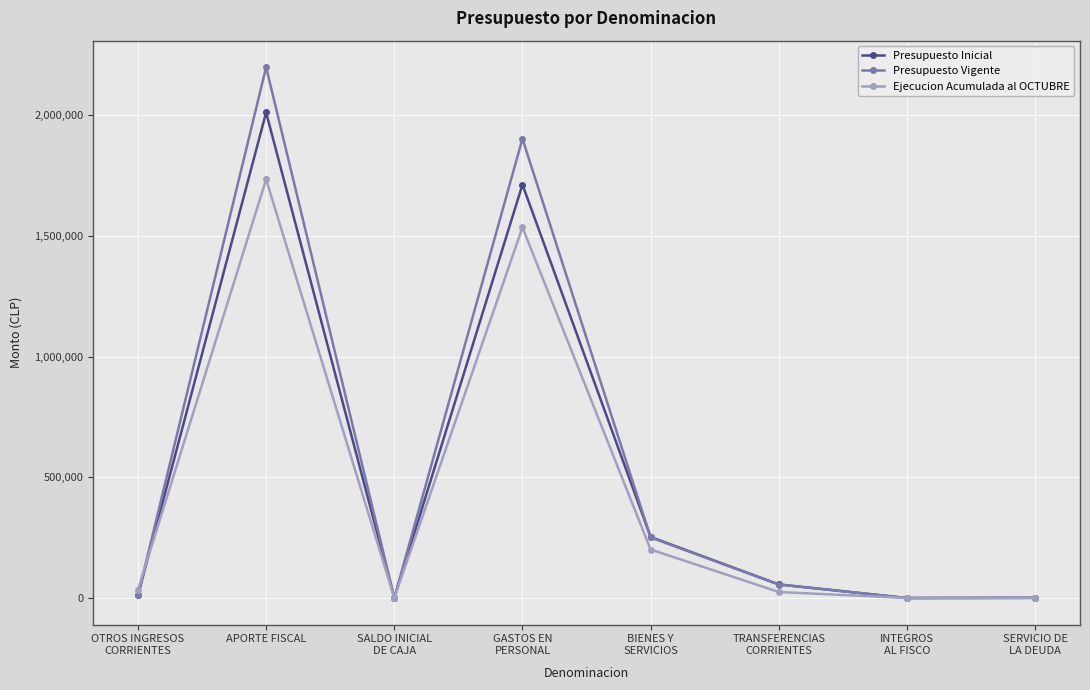

The Presupuesto Inicial series shows 2012354 at APORTE FISCAL. True or false?

True